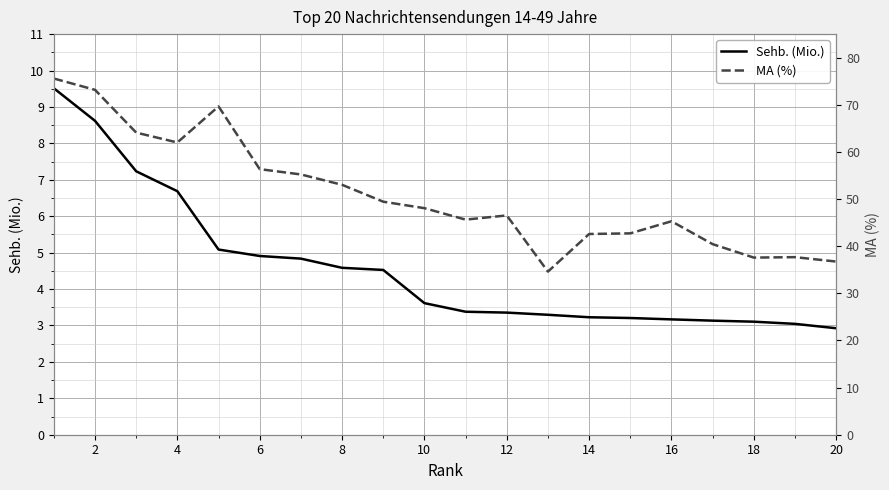

Where is Sehb. (Mio.) nearest to the value 6?

4